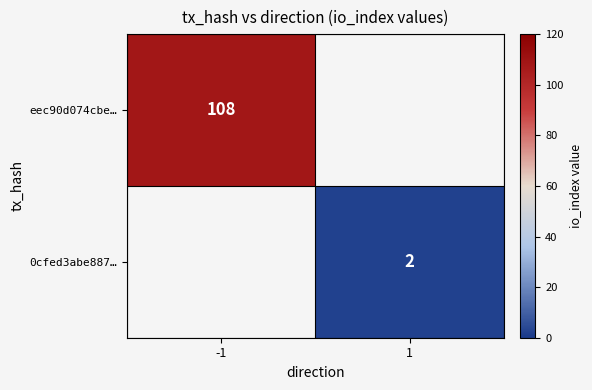

What is the minimum value shown in the chart?

2.0